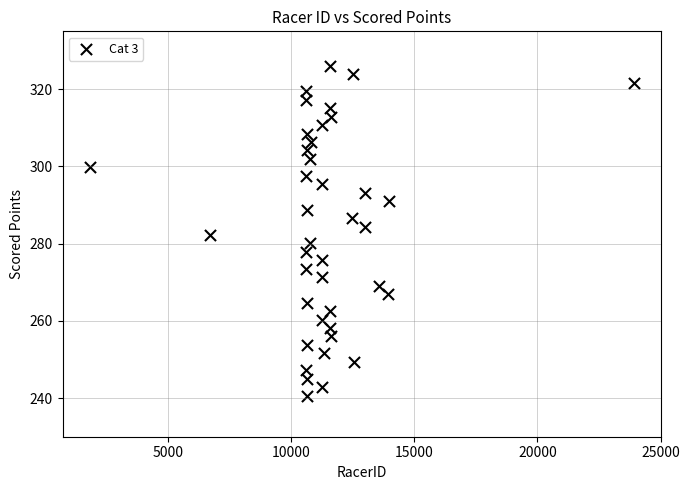

What is the range of Y values (max minus min)?

85.4